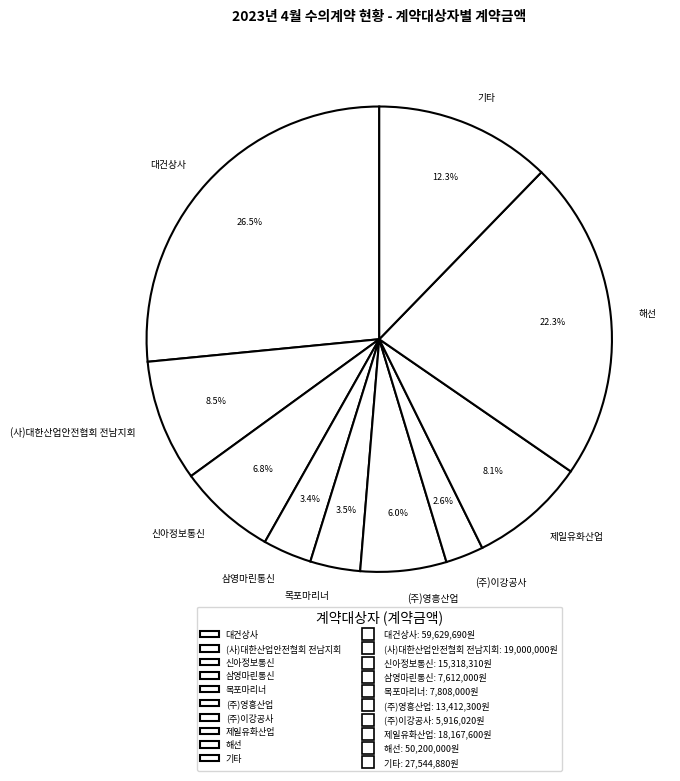

What is the ratio of the value at (주)이강공사 to the value at (사)대한산업안전협회 전남지회?

0.3